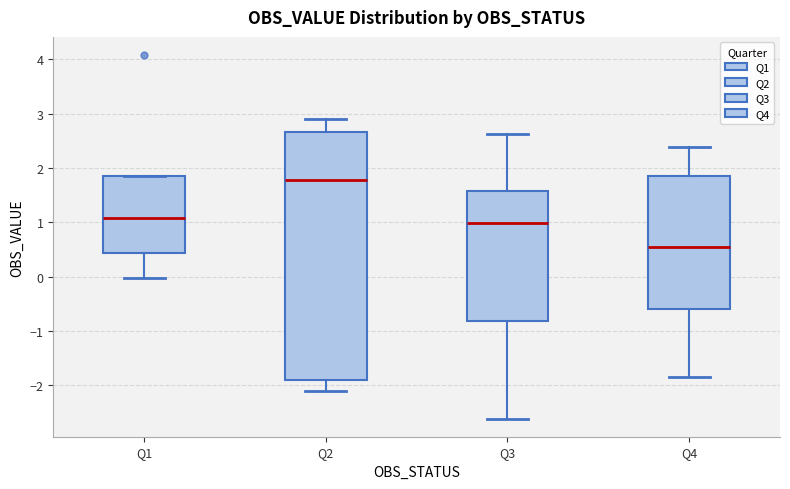

Reading left to right, transcribe this box plot: for each box, give where its median line is, the range the box spans, and where its two whiskers end, as read against the y-axis. The values are not printed on the chart, so give them approximately, as read against the axis.

Q1: median 1.1, box 0.4 to 1.8, whiskers 0.0 to 1.8
Q2: median 1.8, box -1.9 to 2.7, whiskers -2.1 to 2.9
Q3: median 1.0, box -0.8 to 1.6, whiskers -2.6 to 2.6
Q4: median 0.6, box -0.6 to 1.9, whiskers -1.9 to 2.4